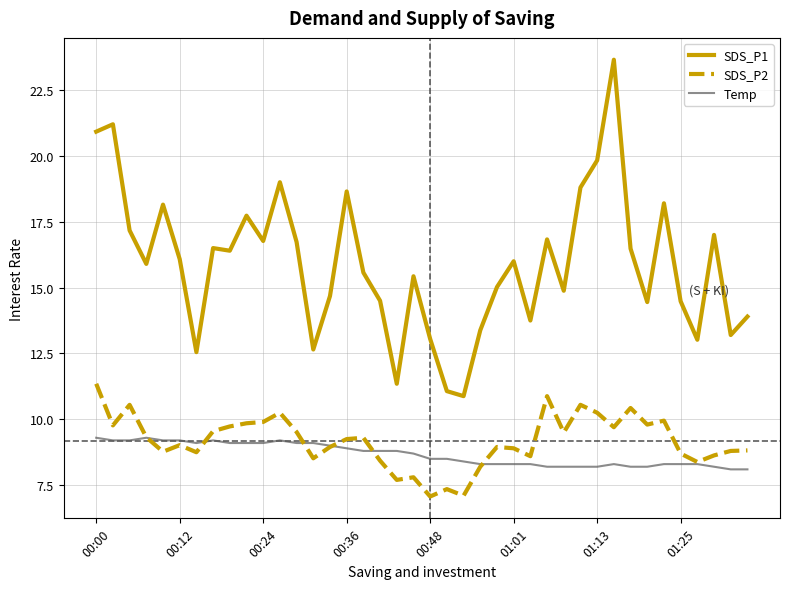

True or false: SDS_P1 and Temp cross at least once.

False